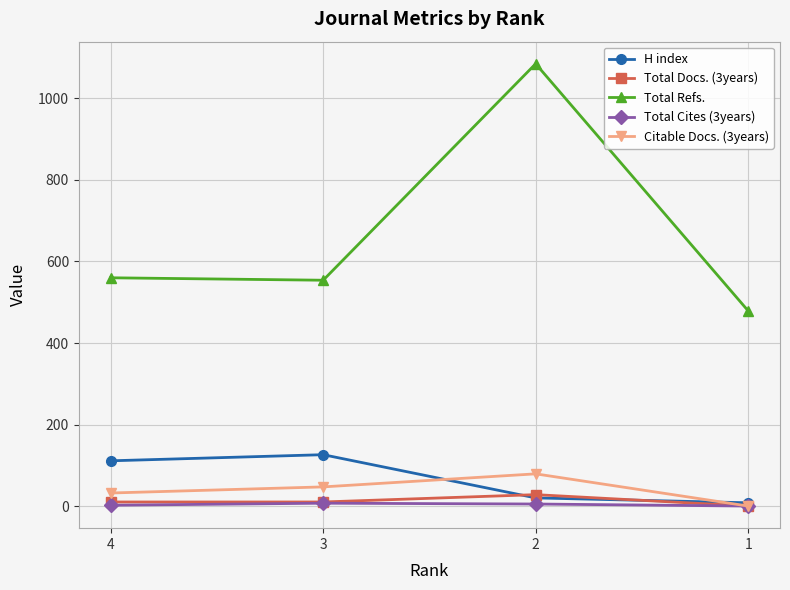

How many lines are shown in the chart?

5